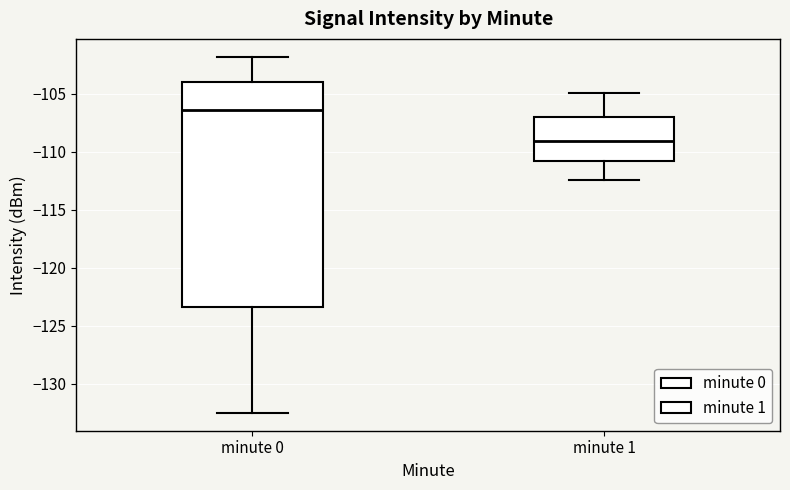

Where does the lower whisker of the box for minute 1 end on the y-axis? The values are not printed on the chart, so give them approximately, as read against the axis.

-112.5